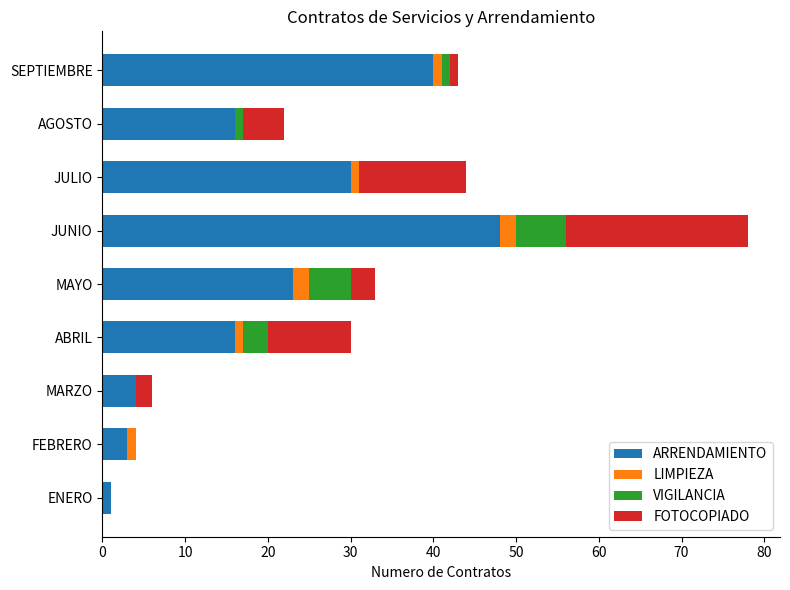

At which category is the sum across all series the highest?

JUNIO